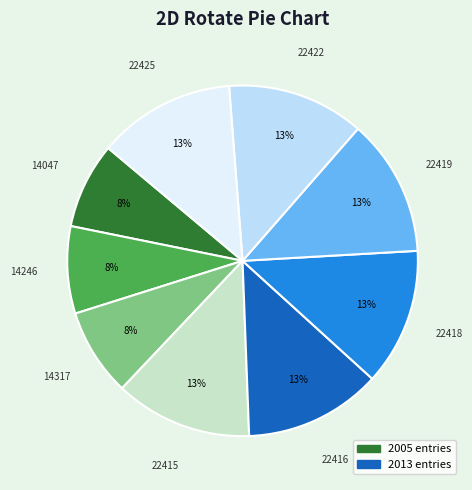

To the nearest percent, what is the difference between the largest and smallest slice percentages?

5%